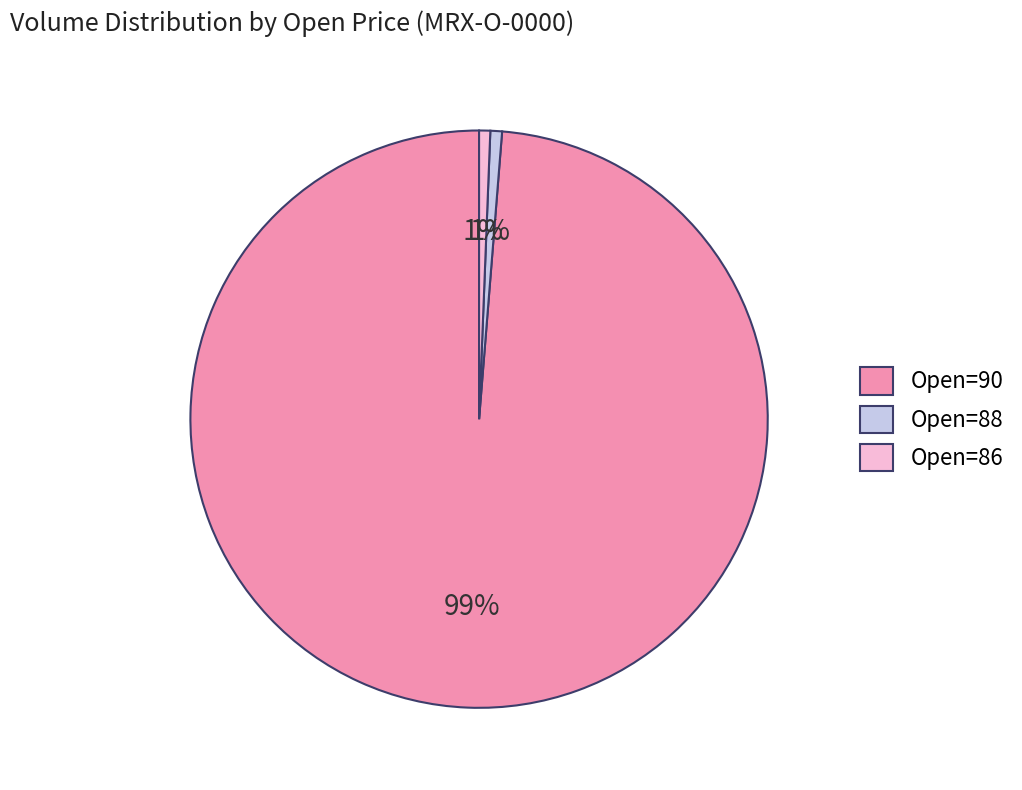

Which has a higher value, Open=90 or Open=86?

Open=90